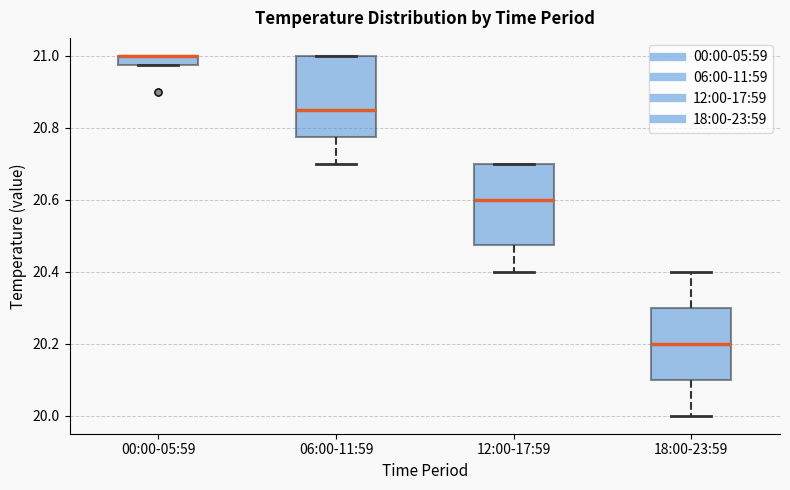

Where does the median line of the box for 18:00-23:59 sit on the y-axis? The values are not printed on the chart, so give them approximately, as read against the axis.

20.20